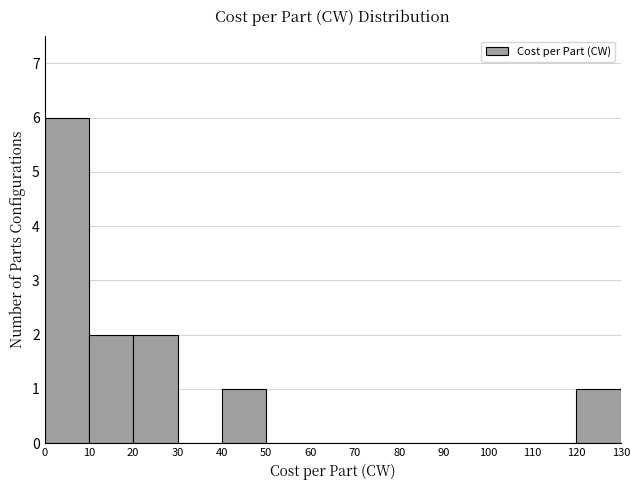

What is the height of the bar covering 0 to 10 on the x-axis? The values are not printed on the chart, so give them approximately, as read against the axis.

6